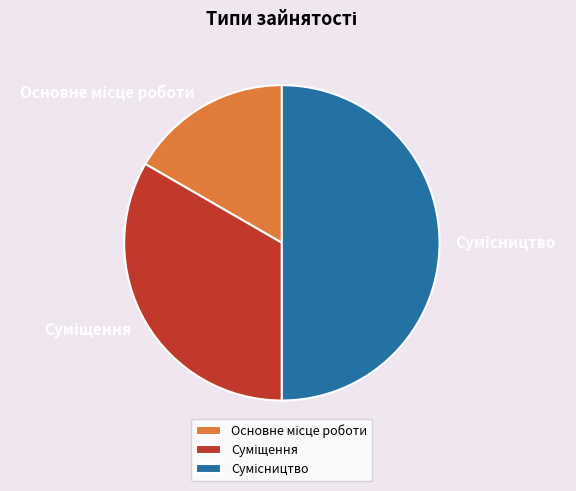

What is the largest slice in the pie chart?

Сумісництво